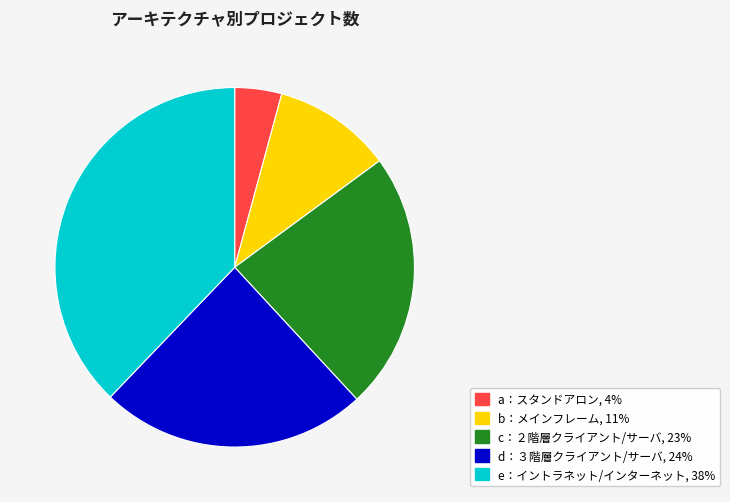

Is the sum of d：３階層クライアント/サーバ and b：メインフレーム greater than half?

No